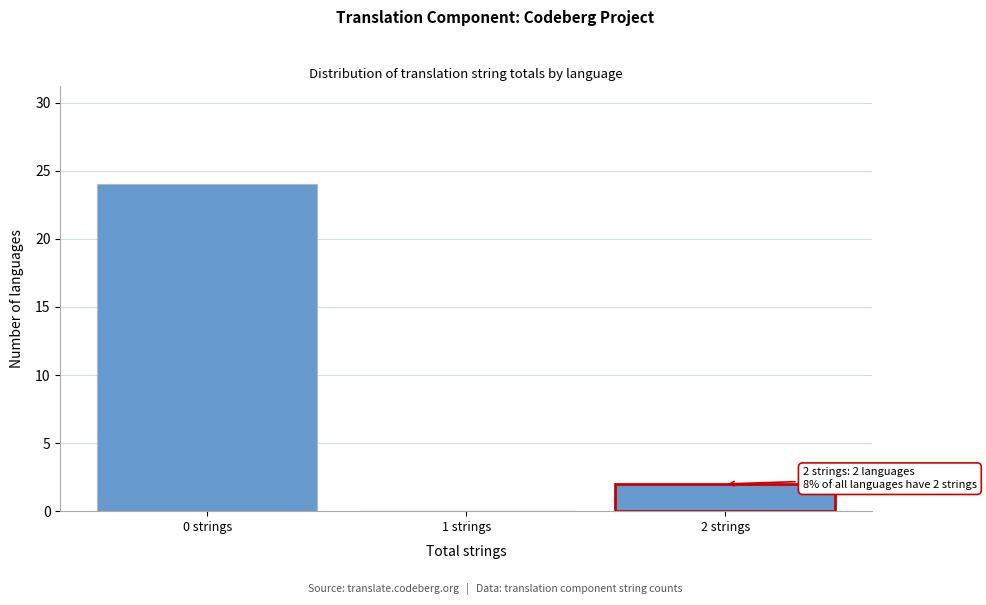

Reading left to right, what are all the values shown in this chart?

0 strings=24	1 strings=0	2 strings=2